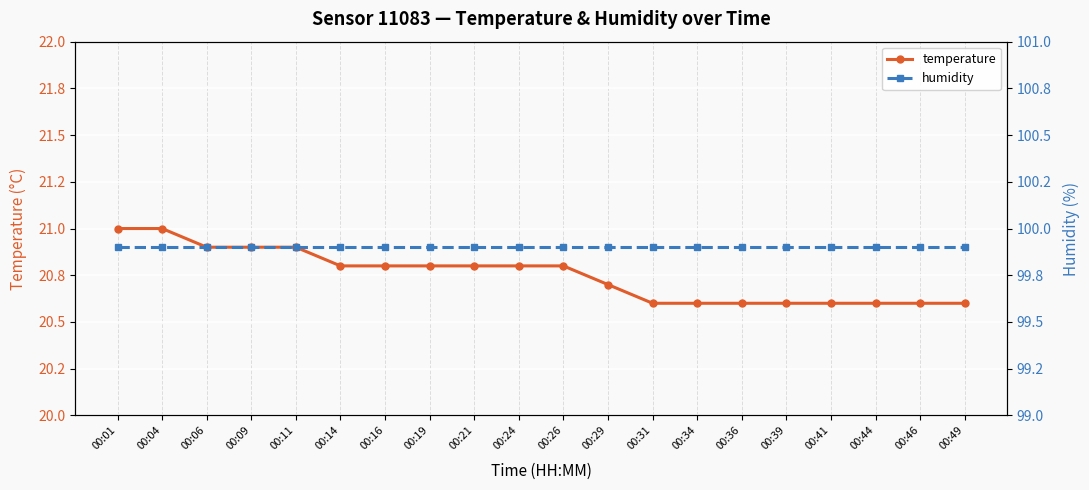

True or false: temperature has more than 2 points higher than both neighbors.

False